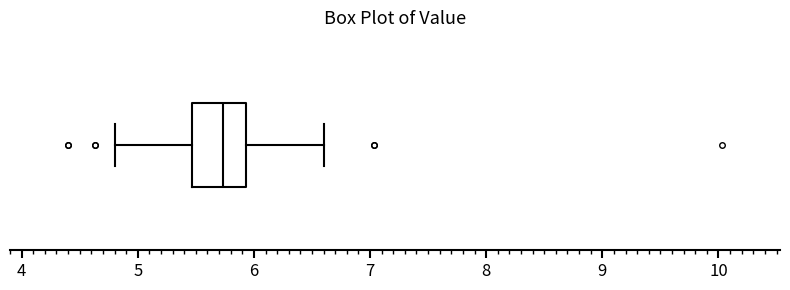

Where is the left edge of the box on the x-axis? The values are not printed on the chart, so give them approximately, as read against the axis.

5.5